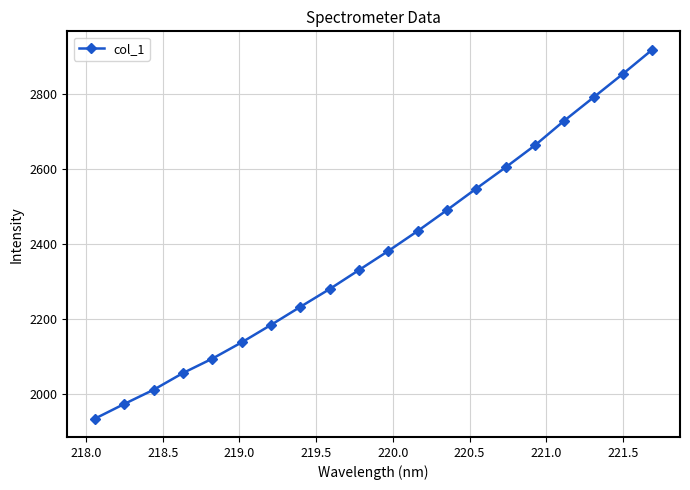

What is the value of the 12th point from the left?

2433.9